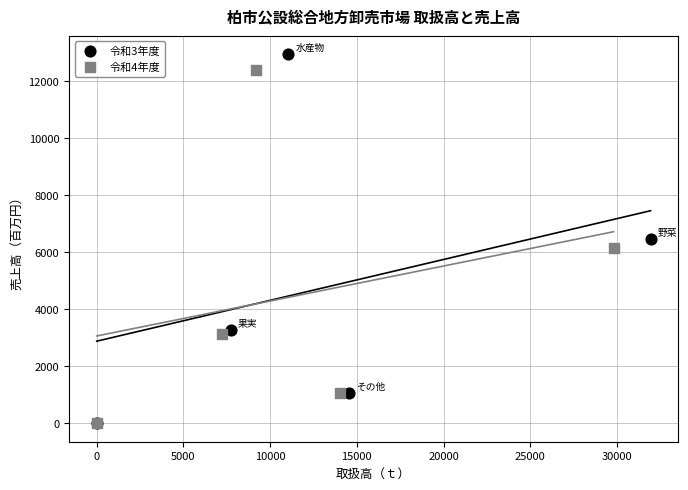

Which series has the widest spread of Y values?

令和3年度